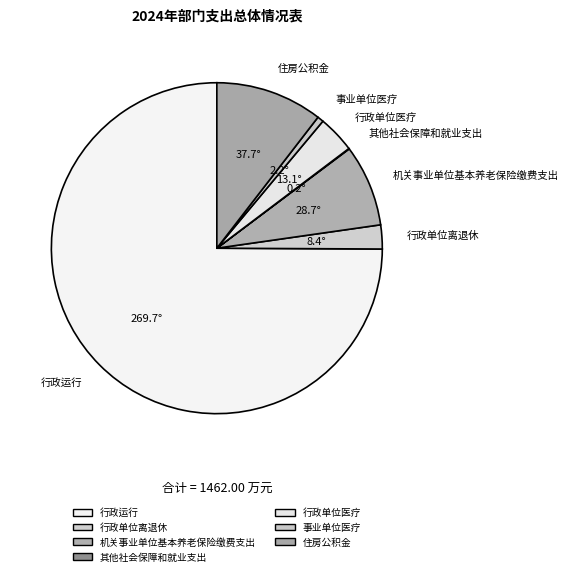

Rank the categories by value from lowest to highest.

其他社会保障和就业支出, 事业单位医疗, 行政单位离退休, 行政单位医疗, 机关事业单位基本养老保险缴费支出, 住房公积金, 行政运行